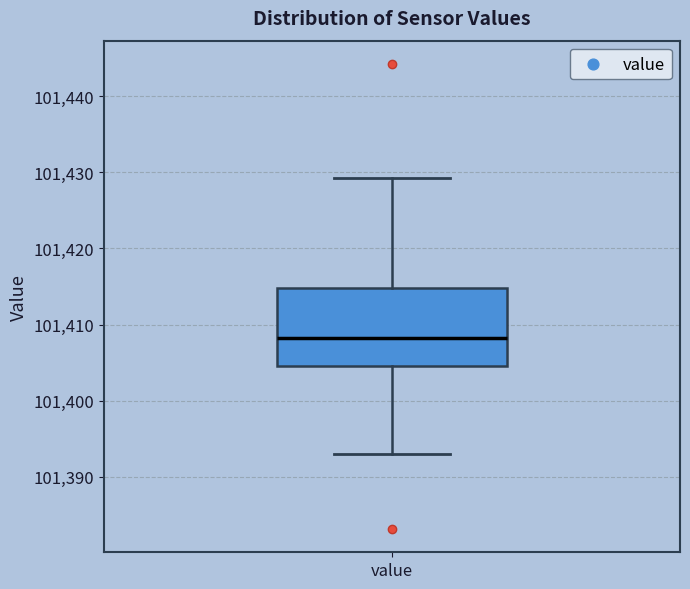

Where does the median line of the box for value sit on the y-axis? The values are not printed on the chart, so give them approximately, as read against the axis.

101408